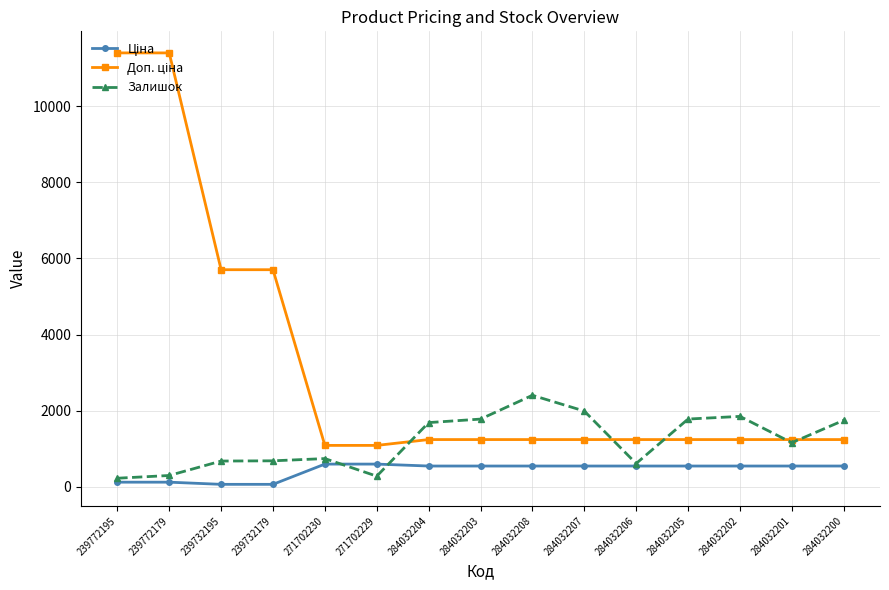

What is the total value across all series at 284032206?

2379.4